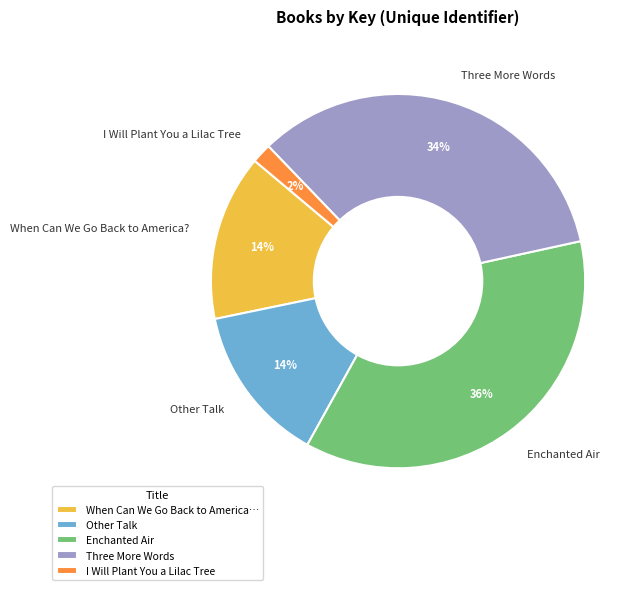

What percentage is the Enchanted Air slice, to the nearest percent?

36%